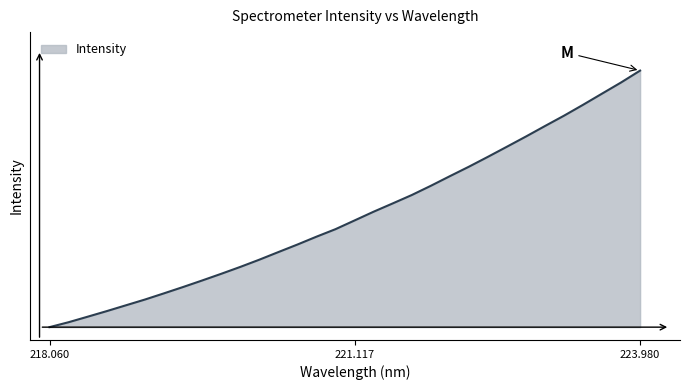

List the labels in order of value, largest first.

223.9802, 223.7895, 223.5987, 223.408, 223.2172, 223.0264, 222.8355, 222.6447, 222.4538, 222.263, 222.0721, 221.8812, 221.6902, 221.4993, 221.3083, 221.1174, 220.9264, 220.7354, 220.5444, 220.3533, 220.1623, 219.9712, 219.7801, 219.589, 219.3979, 219.2067, 219.0156, 218.8244, 218.6332, 218.442, 218.2508, 218.0596